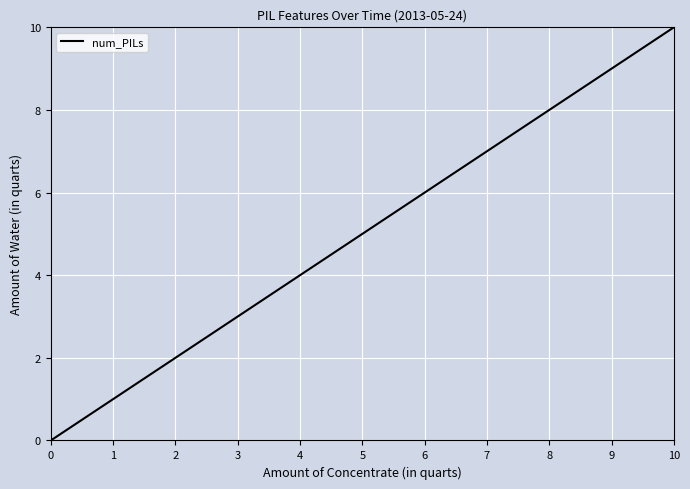

What is the change in value from 5 to 6?

+1